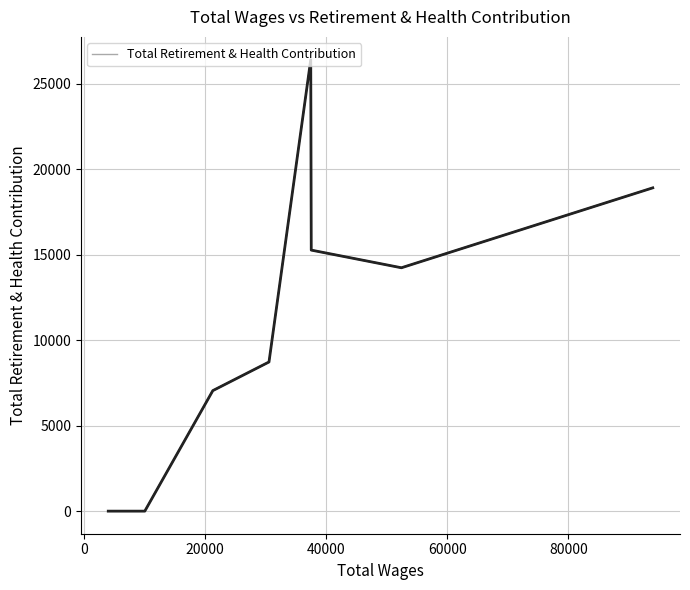

Reading right to left, what are all the values shown in this chart?

18914	14238	15271	26409	8726	7051	0	0	0	0	0	0	0	0	0	0	0	0	0	0